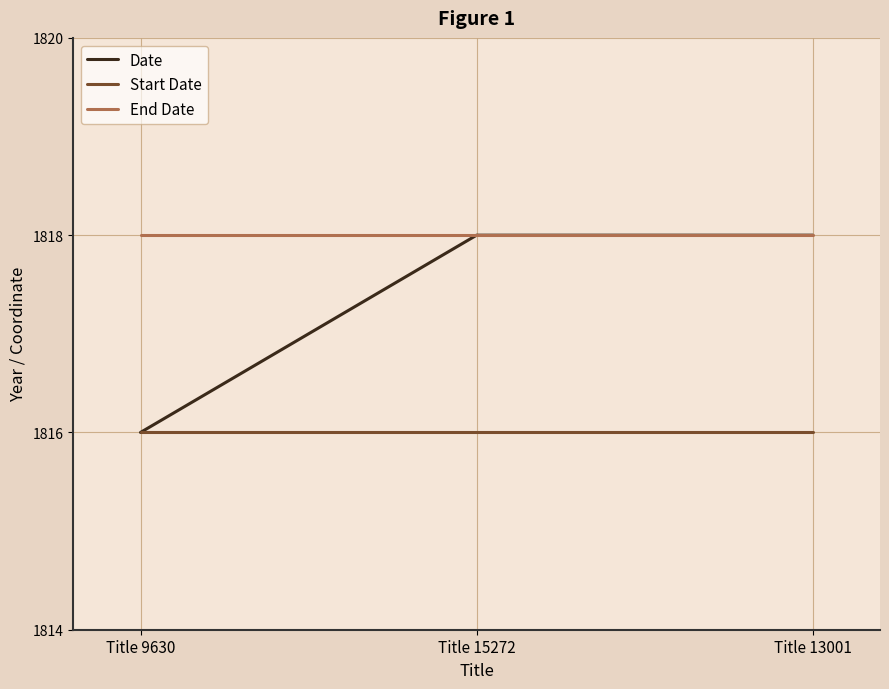

True or false: End Date has a value of 414 at Title 9630.

False